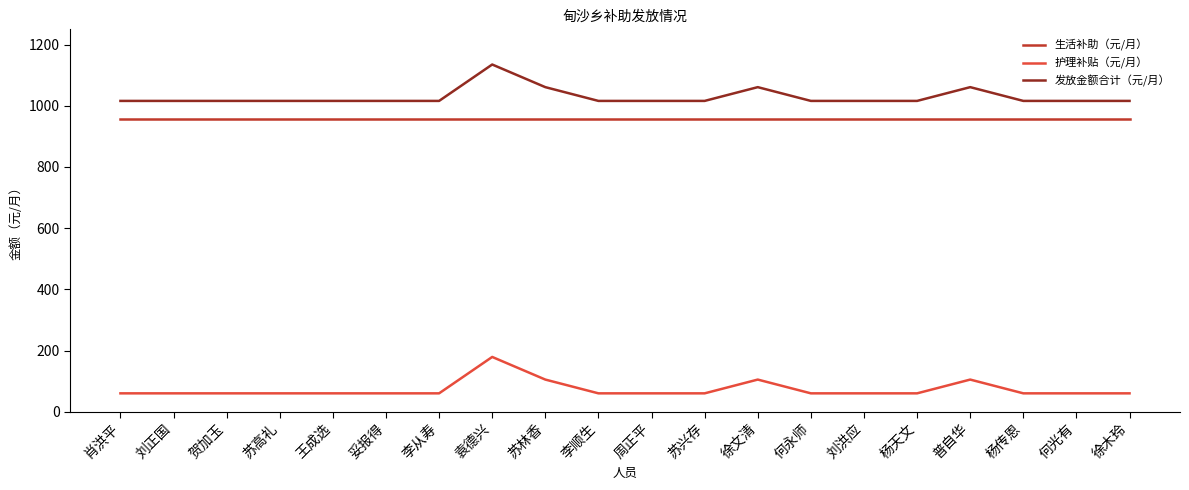

What is the spread (max minus min) of values at 李从寿?

956